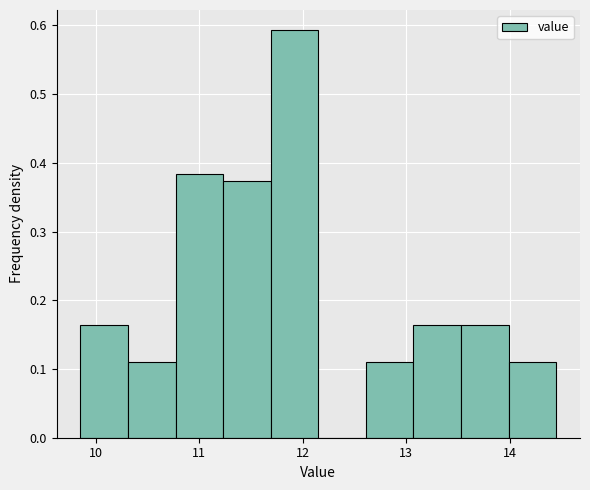

Reading left to right, transcribe this chart: for each bar, give the range it covers on the x-axis and its height. Neither the bar edges nor the heights are printed on the chart, so give them approximately, as read against the axes.

9.85 to 10.31: 0.16
10.31 to 10.77: 0.11
10.77 to 11.23: 0.38
11.23 to 11.69: 0.37
11.69 to 12.15: 0.59
12.15 to 12.61: 0
12.61 to 13.07: 0.11
13.07 to 13.53: 0.16
13.53 to 13.99: 0.16
13.99 to 14.45: 0.11